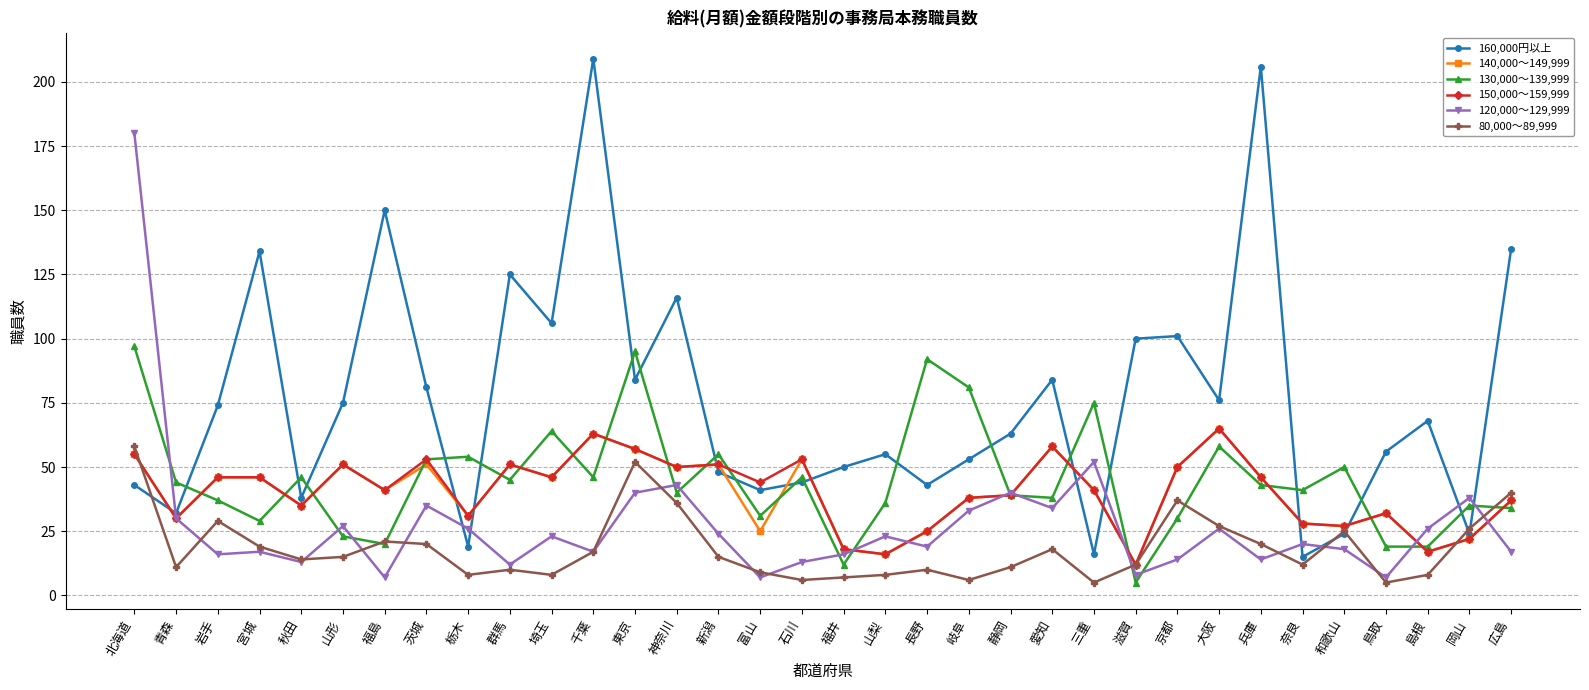

What are all the series names shown in the legend?

160,000円以上, 140,000～149,999, 130,000～139,999, 150,000～159,999, 120,000～129,999, 80,000～89,999